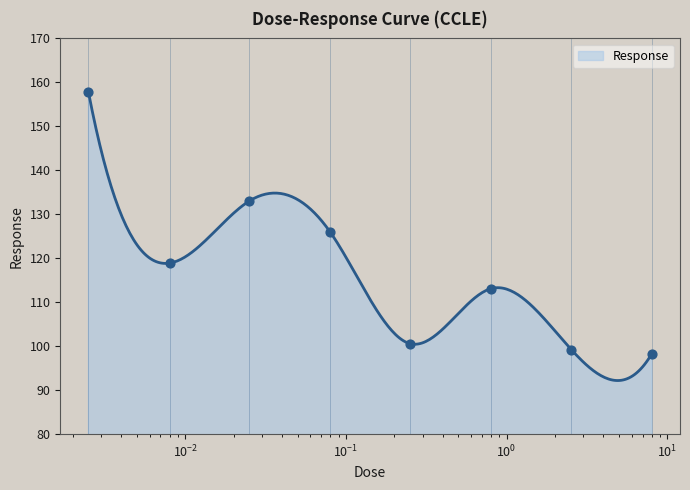

What is the ratio of the value at 8.0 to the value at 2.53?

1.0